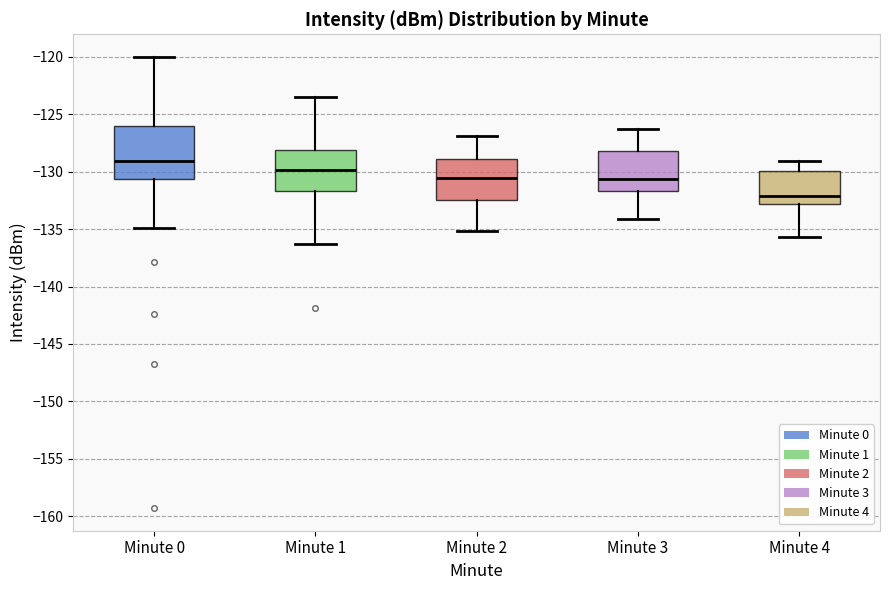

Reading left to right, read every box against the y-axis: the position of its median line, the range the box covers, and the ends of its whiskers. The values are not printed on the chart, so give them approximately, as read against the axis.

Minute 0: median -129.0, box -130.5 to -126.0, whiskers -135.0 to -120.0
Minute 1: median -130.0, box -131.5 to -128.0, whiskers -136.5 to -123.5
Minute 2: median -130.5, box -132.5 to -129.0, whiskers -135.0 to -127.0
Minute 3: median -130.5, box -131.5 to -128.0, whiskers -134.0 to -126.5
Minute 4: median -132.0, box -133.0 to -130.0, whiskers -135.5 to -129.0